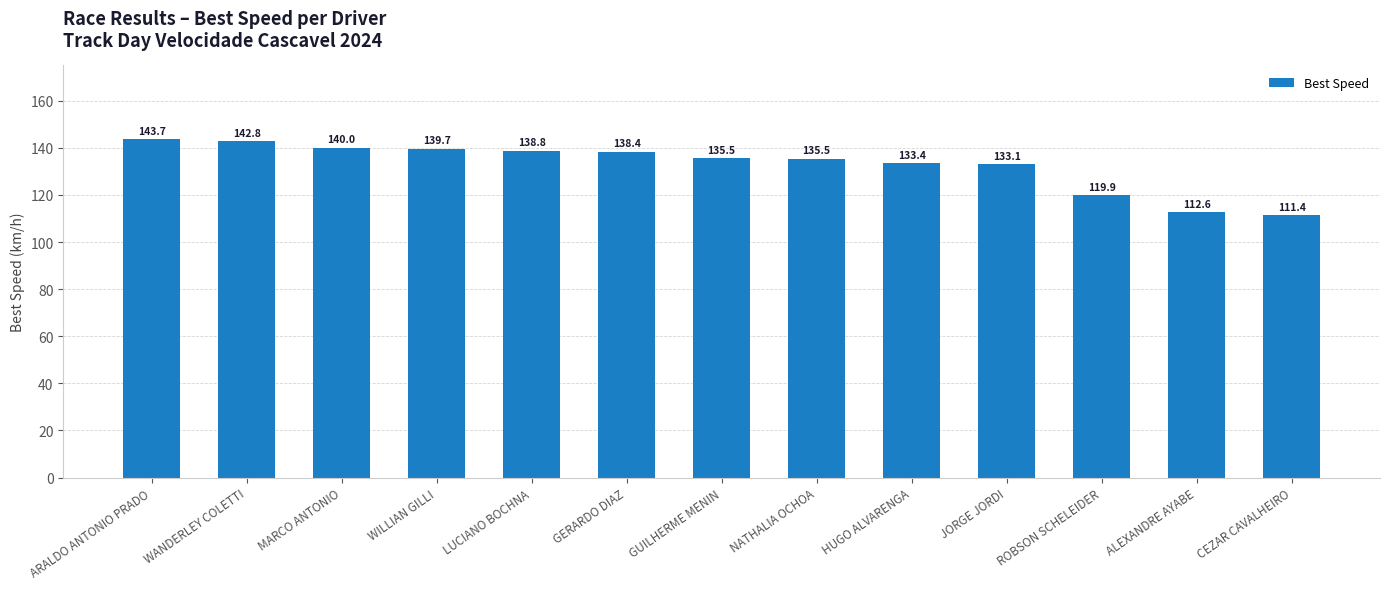

What is the difference between the second highest and second lowest values?

30.1